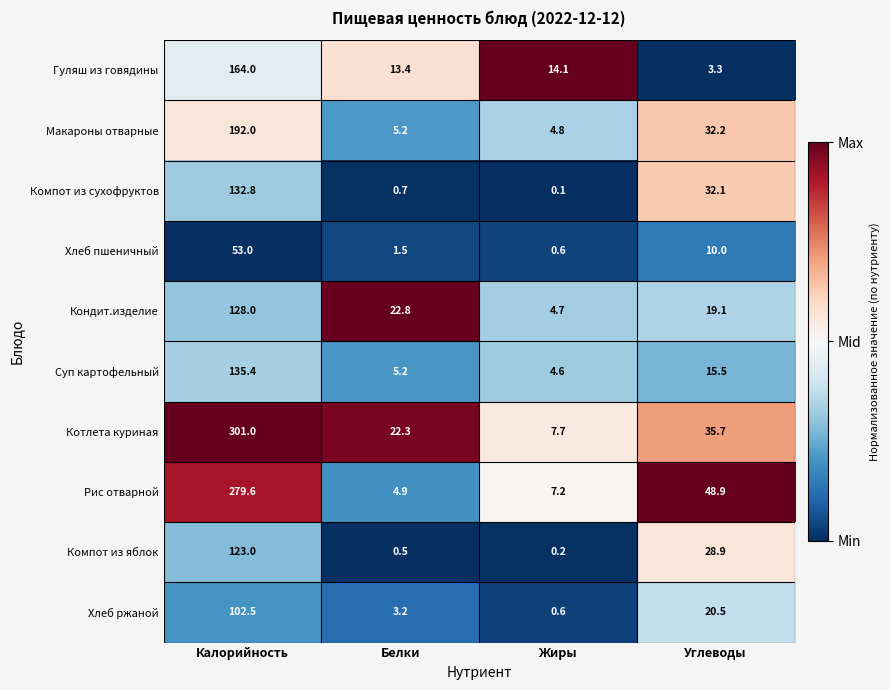

How many values in the Котлета куриная series are below 35?

2